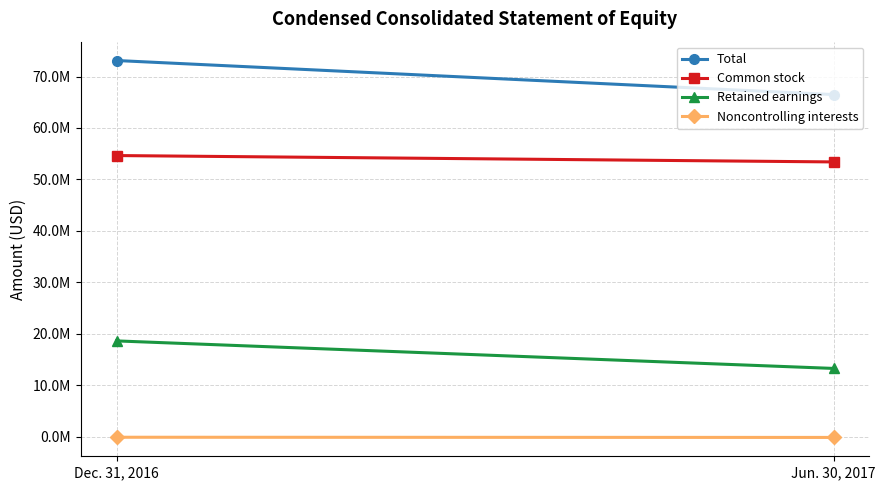

True or false: Retained earnings has a value of 30233879 at Dec. 31, 2016.

False